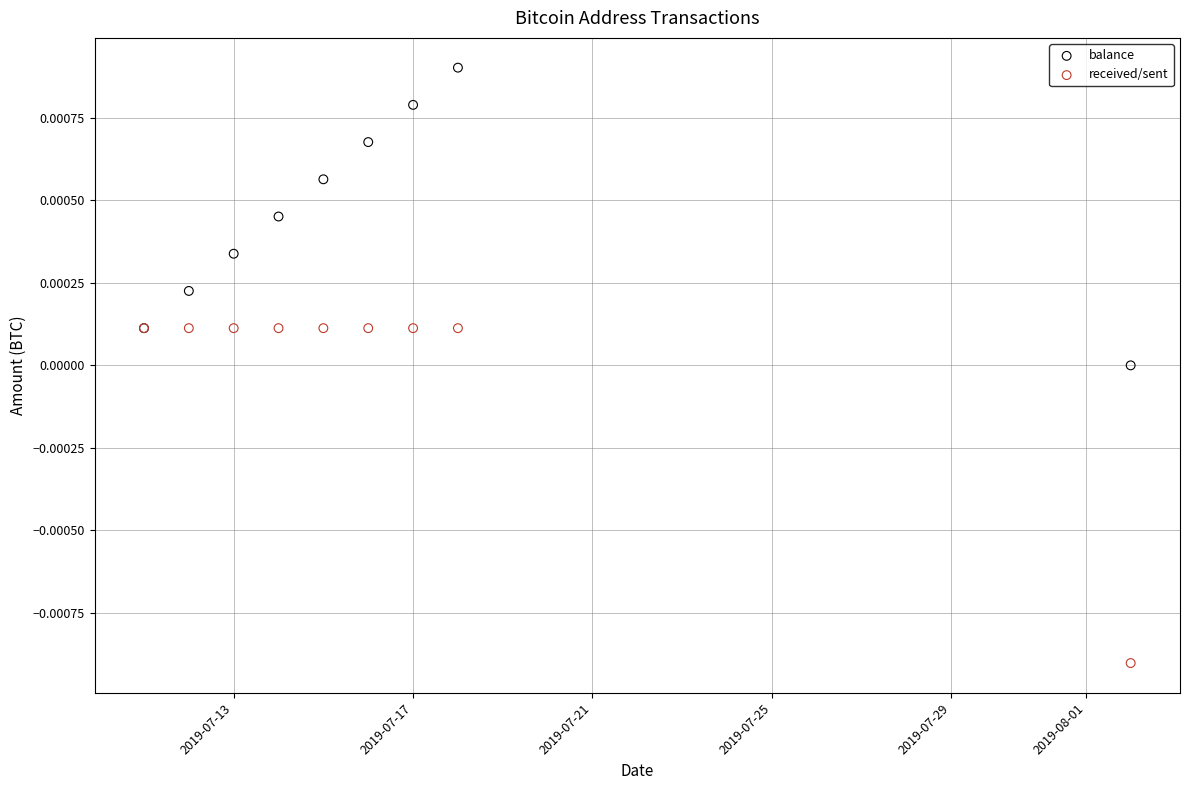

Which series has the largest Y range (max minus min)?

received/sent